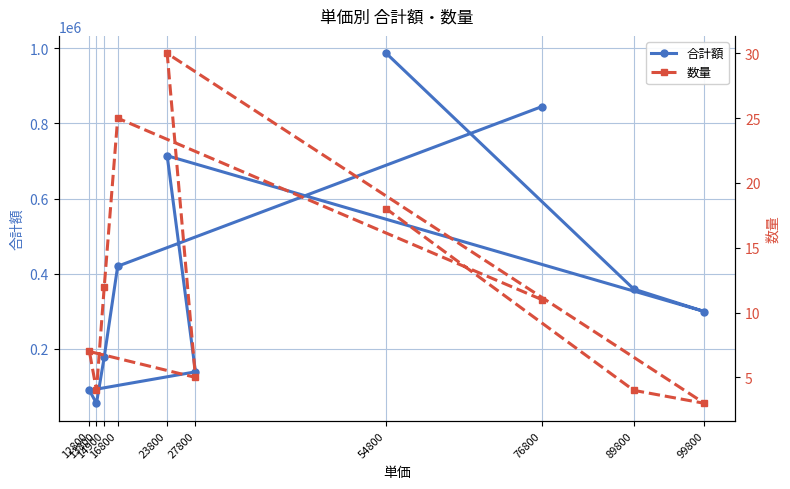

Reading left to right, transcribe all the data shown in this chart.

合計額: 844800	420000	178800	55200	89600	139000	714000	299400	359200	986400
数量: 11	25	12	4	7	5	30	3	4	18